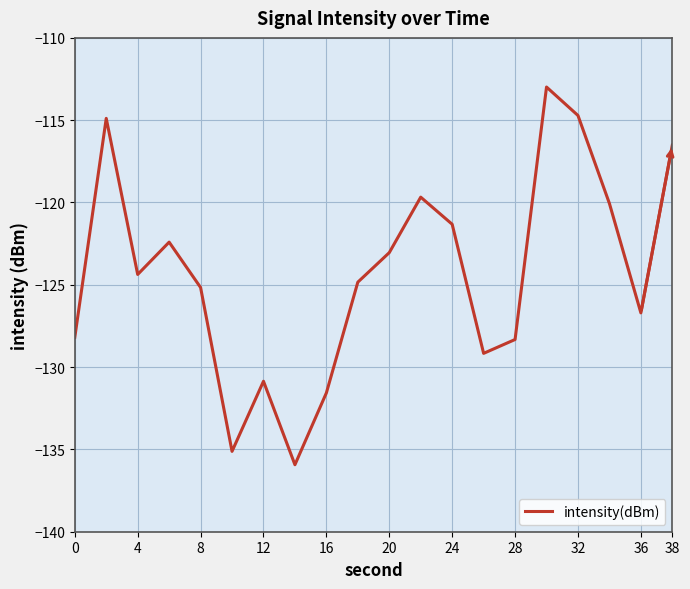

What is the greatest value displayed?

-113.0